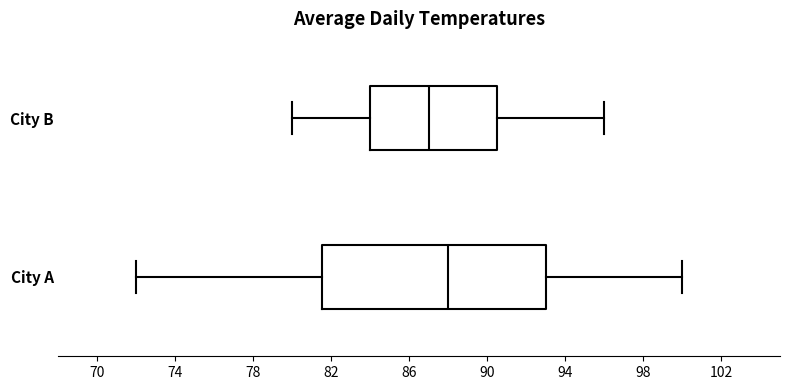

Reading bottom to top, transcribe this box plot: for each box, give where its median line is, the range the box spans, and where its two whiskers end, as read against the x-axis. The values are not printed on the chart, so give them approximately, as read against the axis.

City A: median 88.0, box 81.5 to 93.0, whiskers 72.0 to 100.0
City B: median 87.0, box 84.0 to 90.5, whiskers 80.0 to 96.0